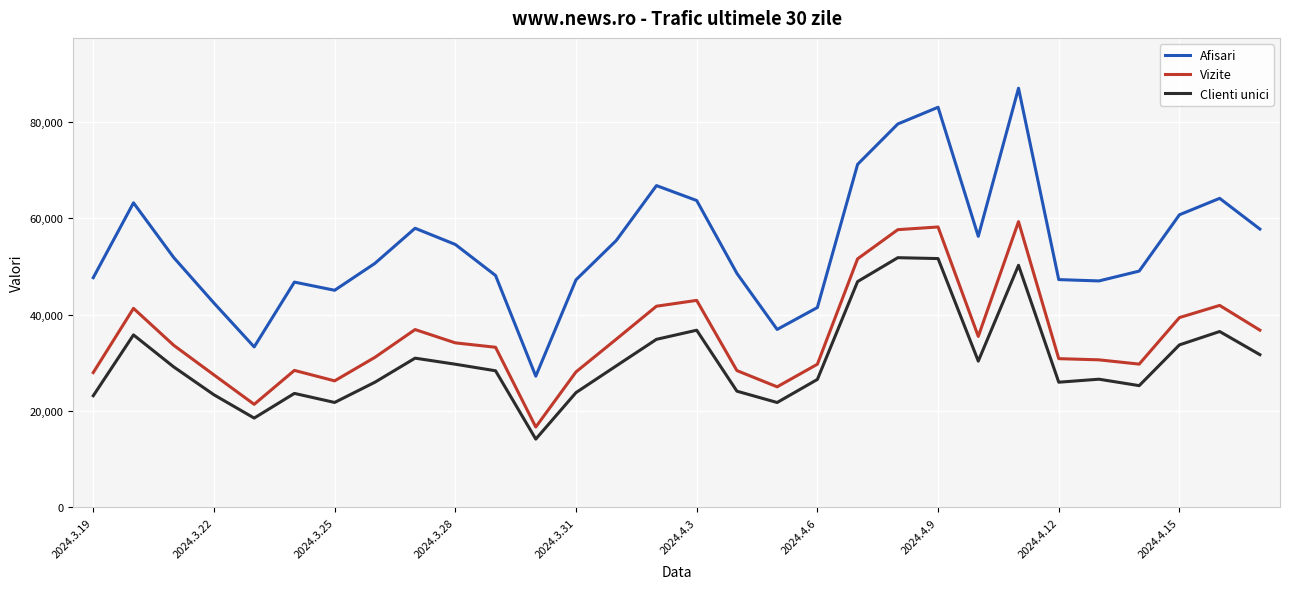

True or false: Clienti unici has more than 2 points higher than both neighbors.

True